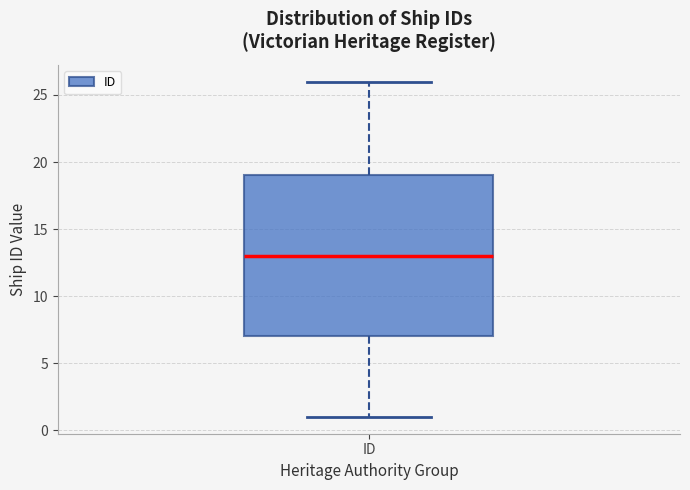

Transcribe this box plot: give where the median line is, the range the box spans, and where the two whiskers end, as read against the y-axis. The values are not printed on the chart, so give them approximately, as read against the axis.

median 13, box 7 to 19, whiskers 1 to 26